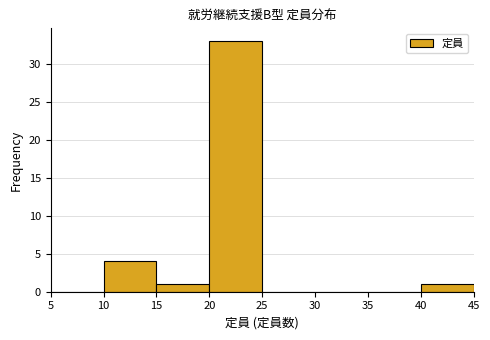

Reading left to right, list every bar in this chart as the range it spans on the x-axis followed by its height. The values are not printed on the chart, so give them approximately, as read against the axis.

5 to 10: 0
10 to 15: 4
15 to 20: 1
20 to 25: 33
25 to 30: 0
30 to 35: 0
35 to 40: 0
40 to 45: 1